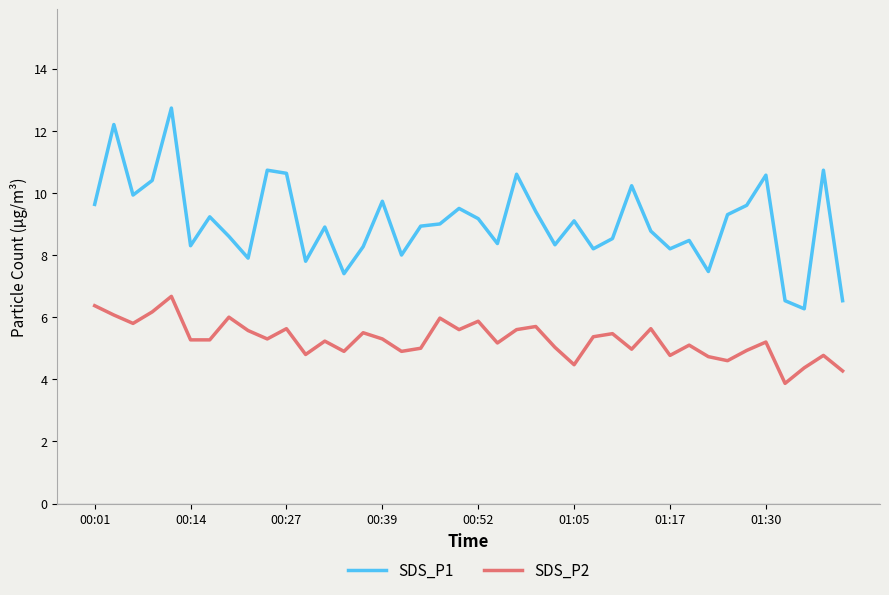

Rank the series by their maximum value, from highest to lowest.

SDS_P1, SDS_P2